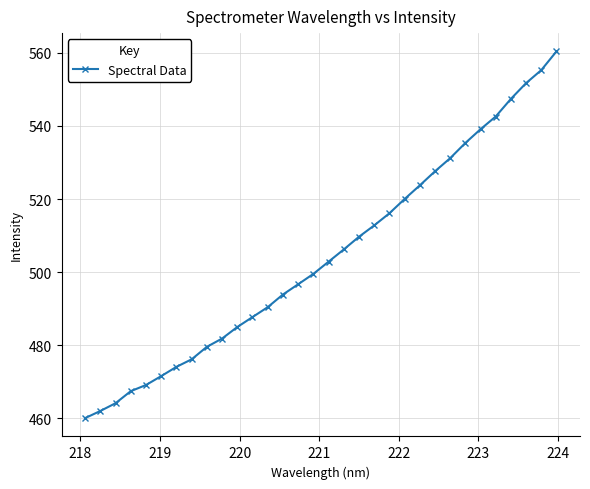

What is the maximum value shown in the chart?

560.4